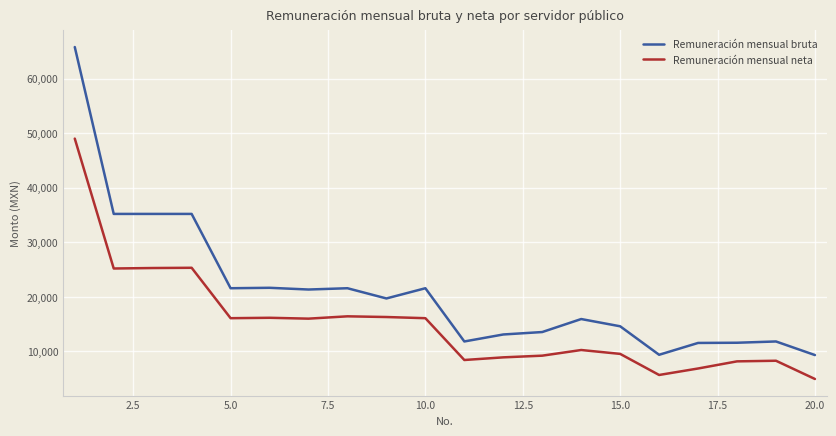

Which series has the largest total across all categories?

Remuneración mensual bruta